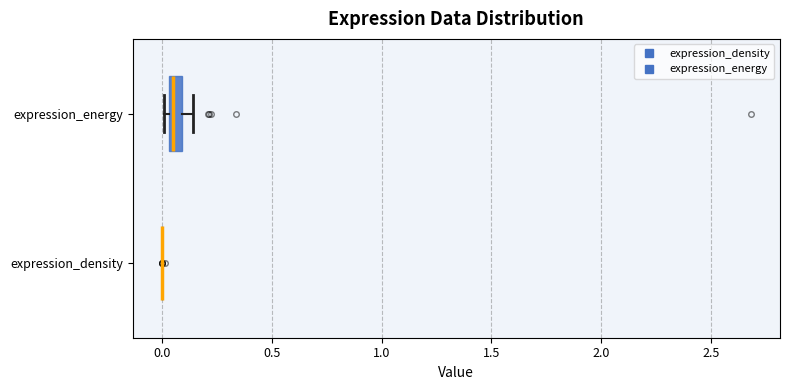

Comparing the boxes themselves (not the whiskers), which one is the widest?

expression_energy